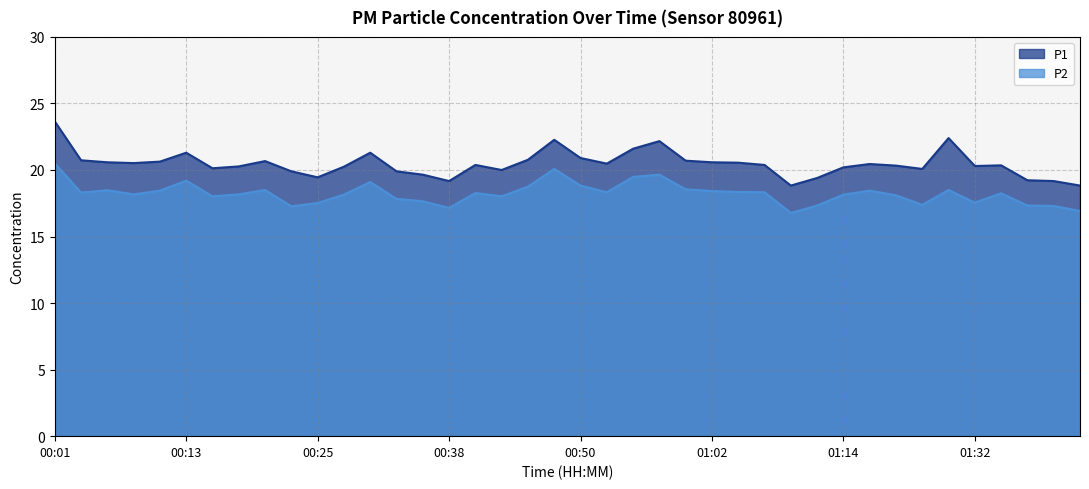

Count the number of data series in this chart.

2